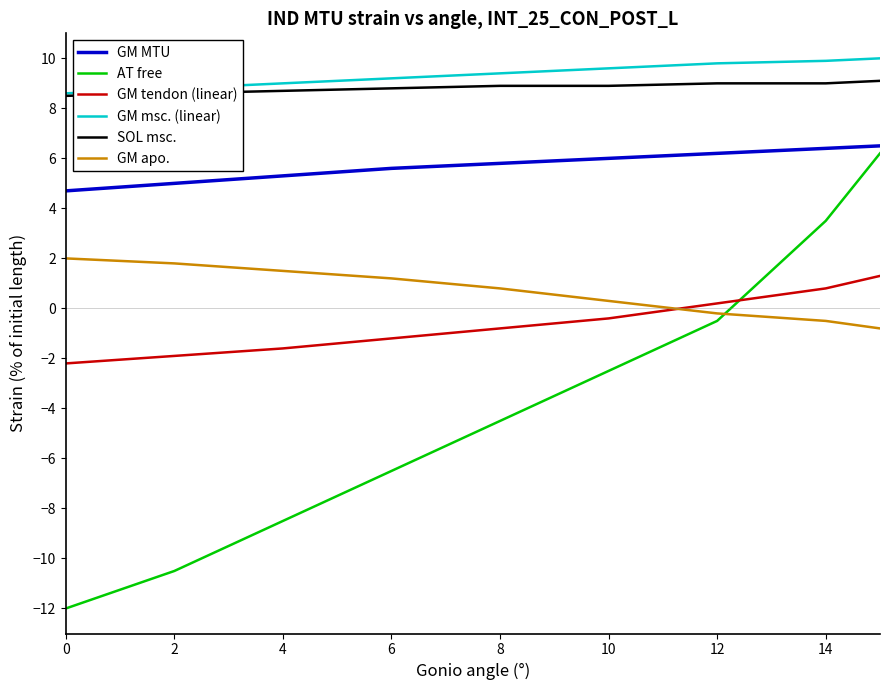

Which series has the widest spread of values?

AT free